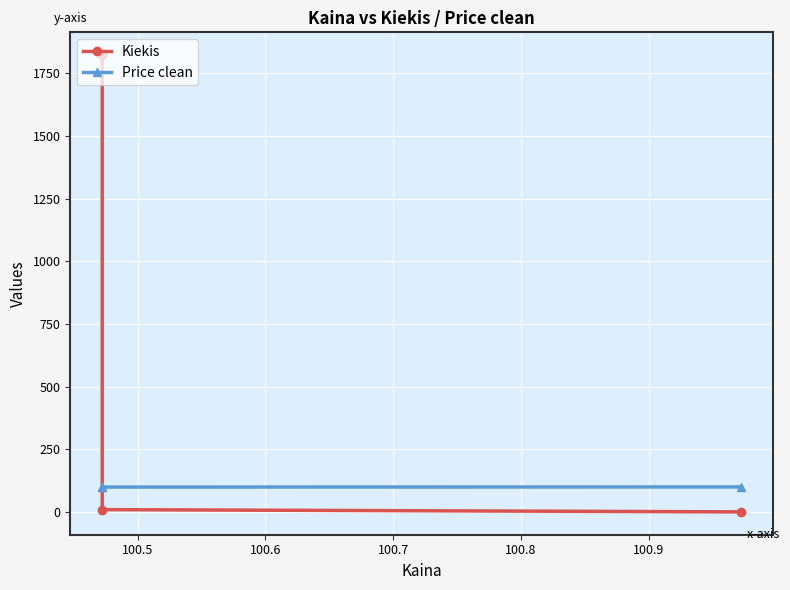

What is the sum of all Kiekis values?

1834.0